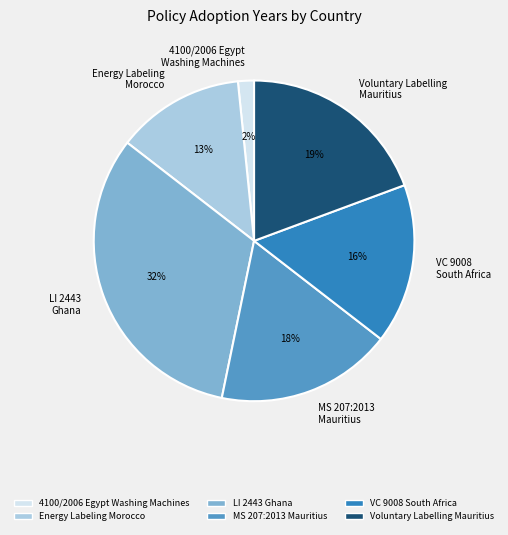

What is the largest slice in the pie chart?

LI 2443 Ghana